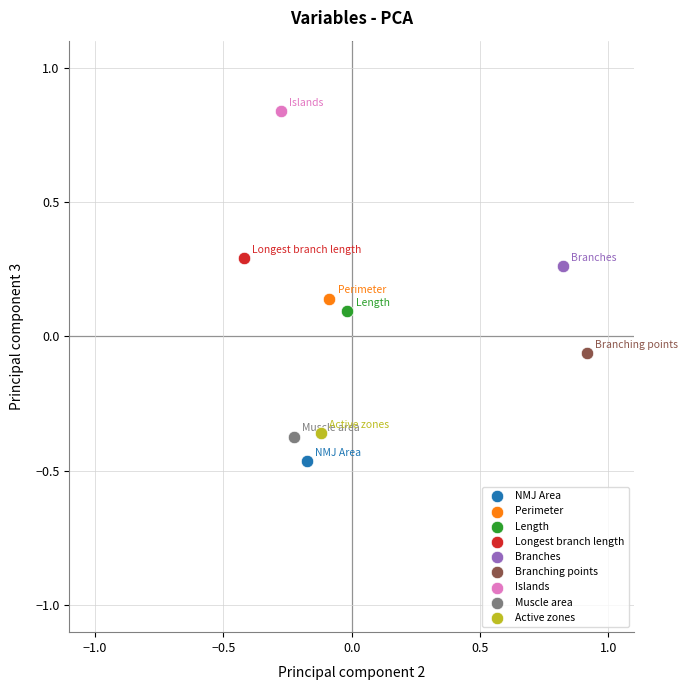

What are all the series names shown in the legend?

NMJ Area, Perimeter, Length, Longest branch length, Branches, Branching points, Islands, Muscle area, Active zones